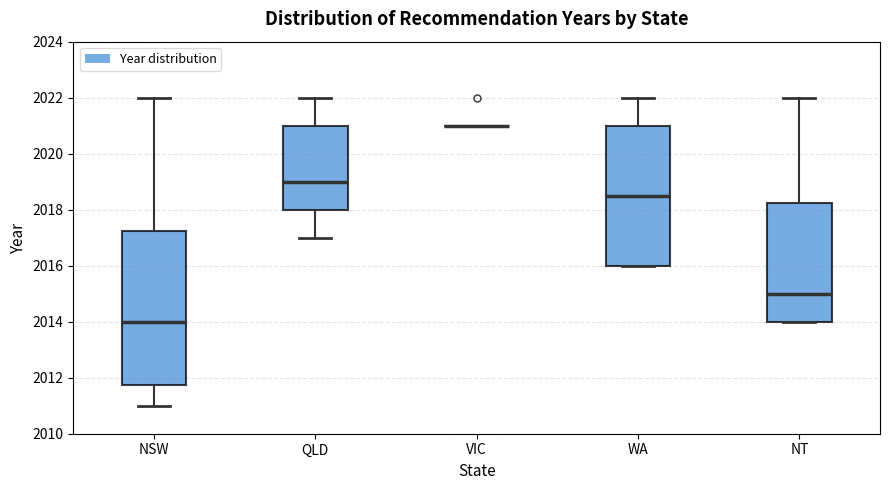

Reading left to right, transcribe this box plot: for each box, give where its median line is, the range the box spans, and where its two whiskers end, as read against the y-axis. The values are not printed on the chart, so give them approximately, as read against the axis.

NSW: median 2014.0, box 2011.8 to 2017.2, whiskers 2011.0 to 2022.0
QLD: median 2019.0, box 2018.0 to 2021.0, whiskers 2017.0 to 2022.0
VIC: box collapsed to a line at 2021.0, whiskers 2021.0 to 2021.0
WA: median 2018.6, box 2016.0 to 2021.0, whiskers 2016.0 to 2022.0
NT: median 2015.0, box 2014.0 to 2018.2, whiskers 2014.0 to 2022.0